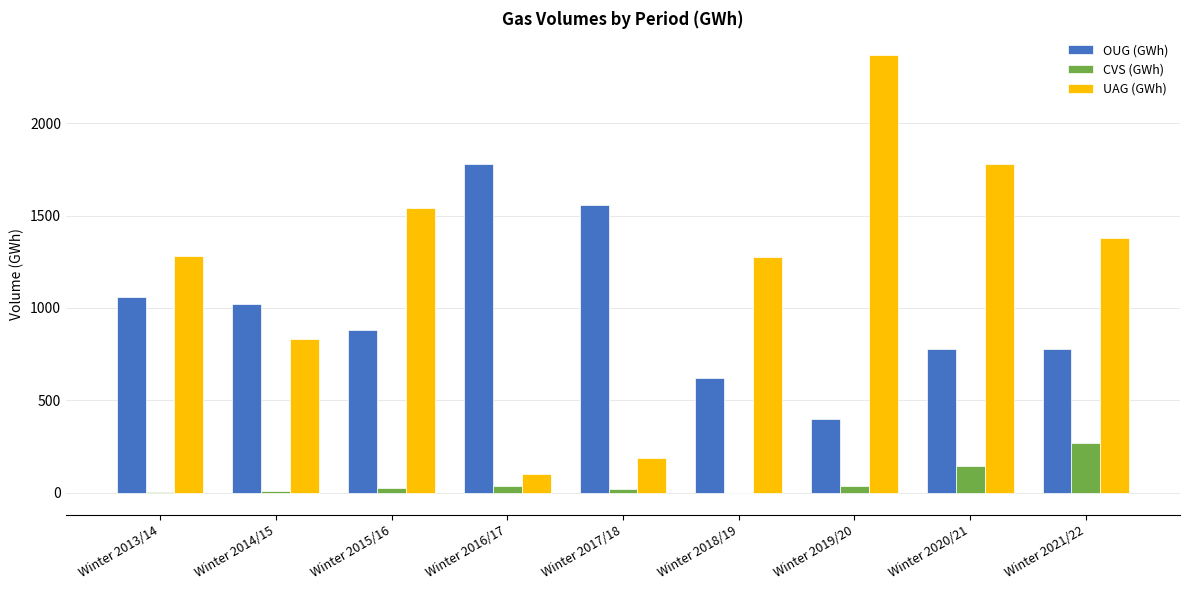

Are the bars grouped side by side (vs. stacked)?

Yes